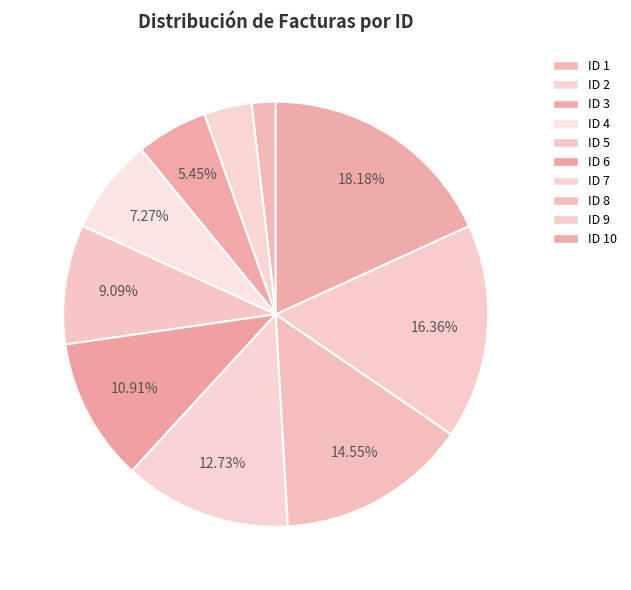

Which slice is the largest?

ID 10